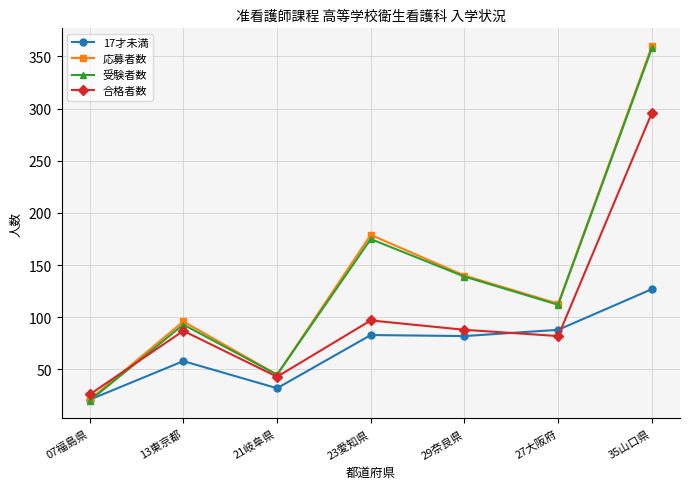

What is the sum of the 受験者数 values at 29奈良県 and 07福島県?

159